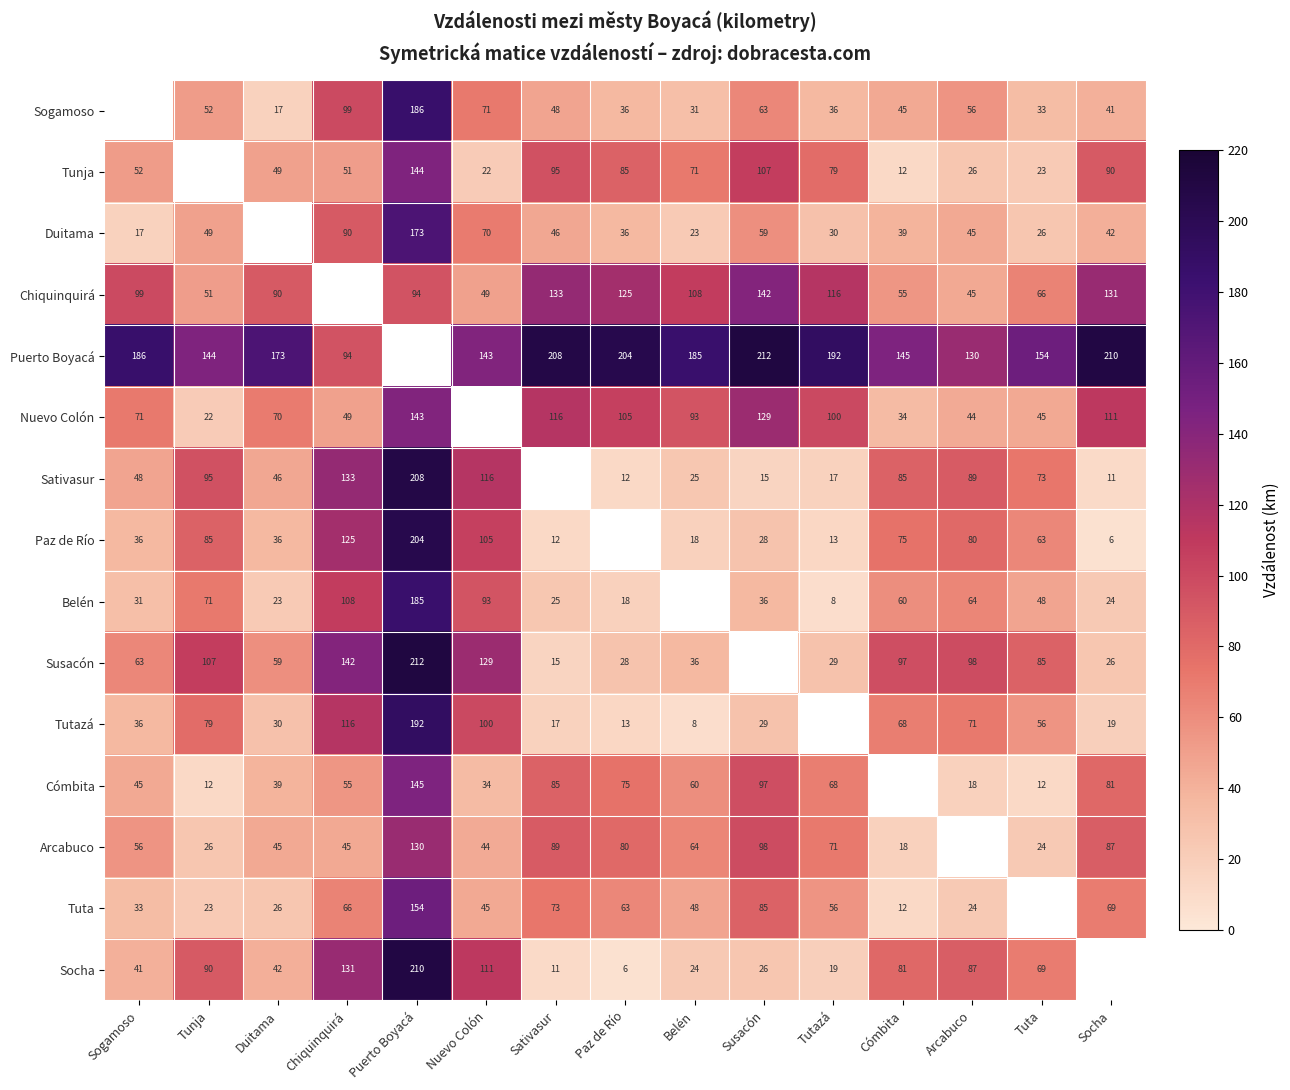

How many series are shown in this chart?

15